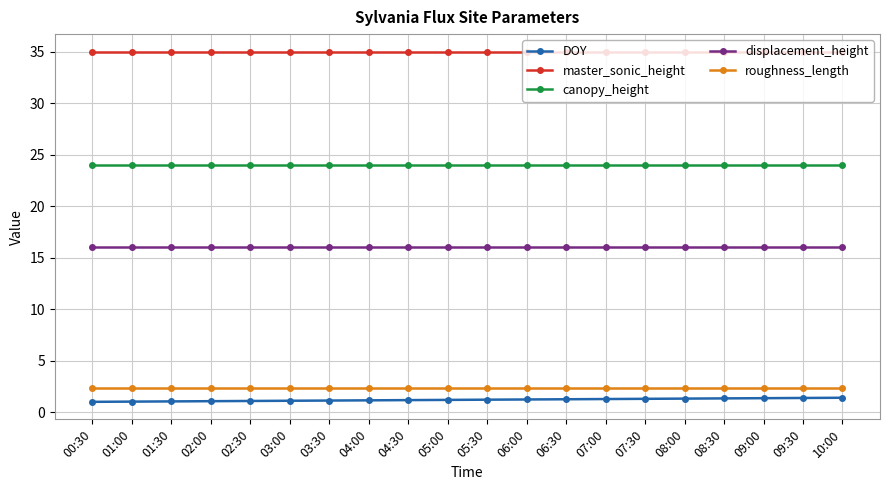

The value of master_sonic_height at 00:30 is 62.9. True or false?

False